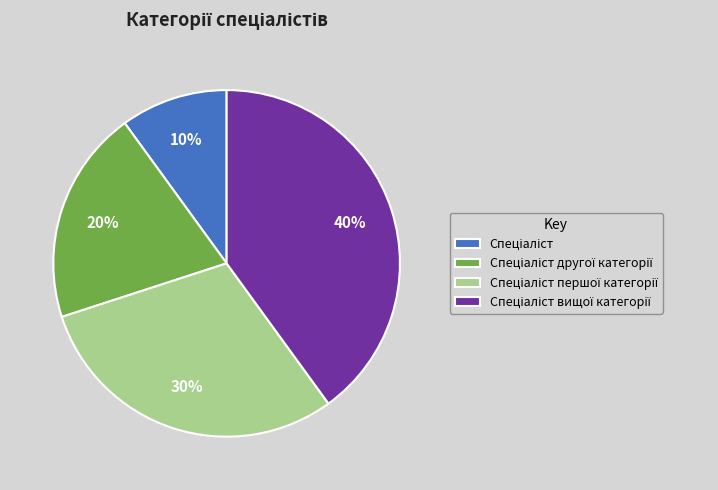

To the nearest percent, what is the average slice percentage?

25%